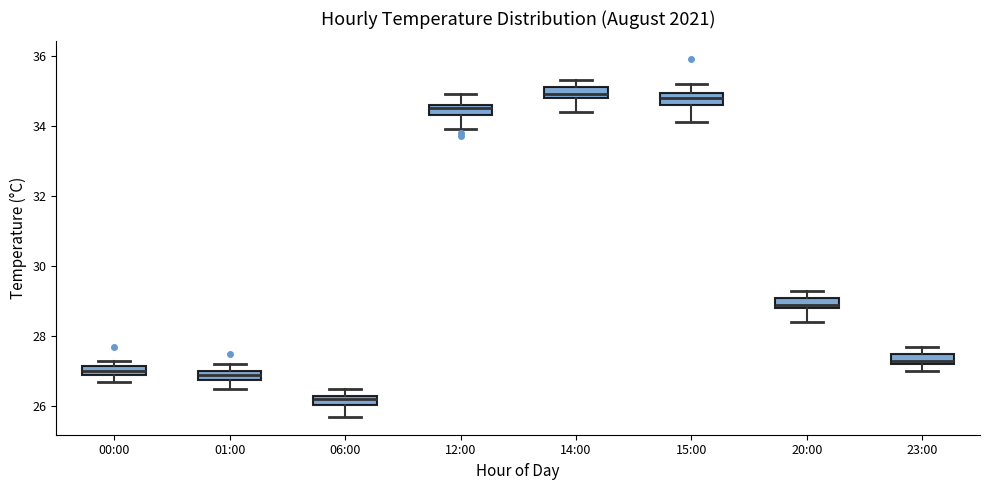

Where is the lower edge of the box for 12:00 on the y-axis? The values are not printed on the chart, so give them approximately, as read against the axis.

34.4